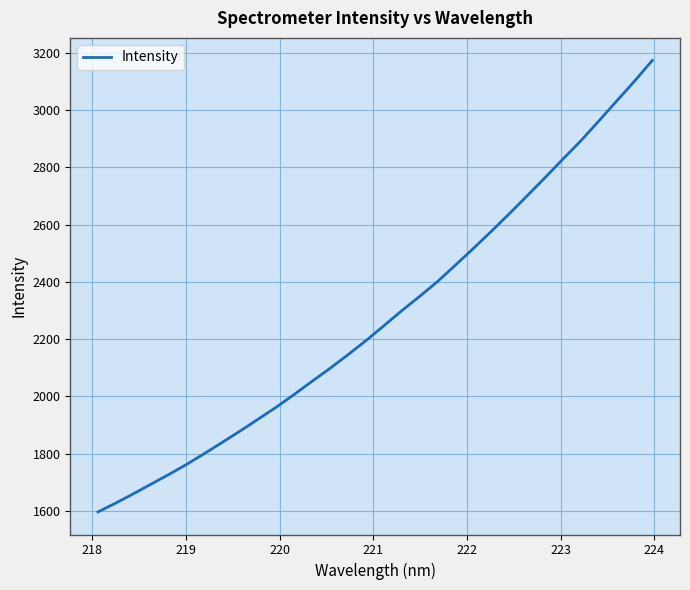

Is this an area chart (filled region under the line)?

No